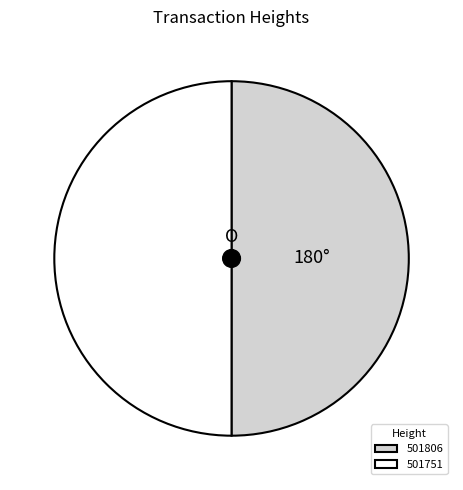

The 501806 slice represents 57% of the pie. True or false?

False